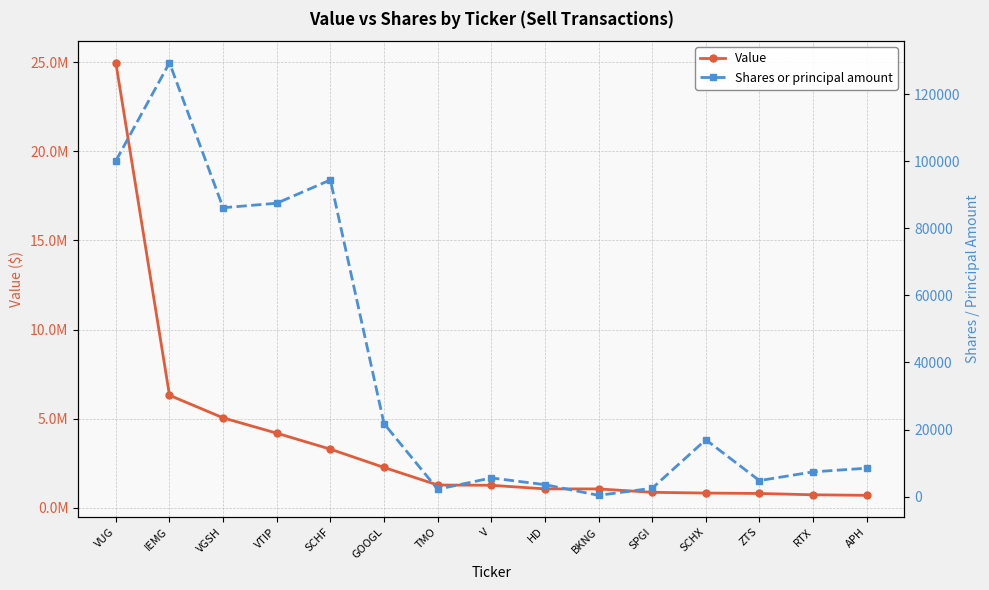

Between V and RTX, which series saw the biggest shift?

Value